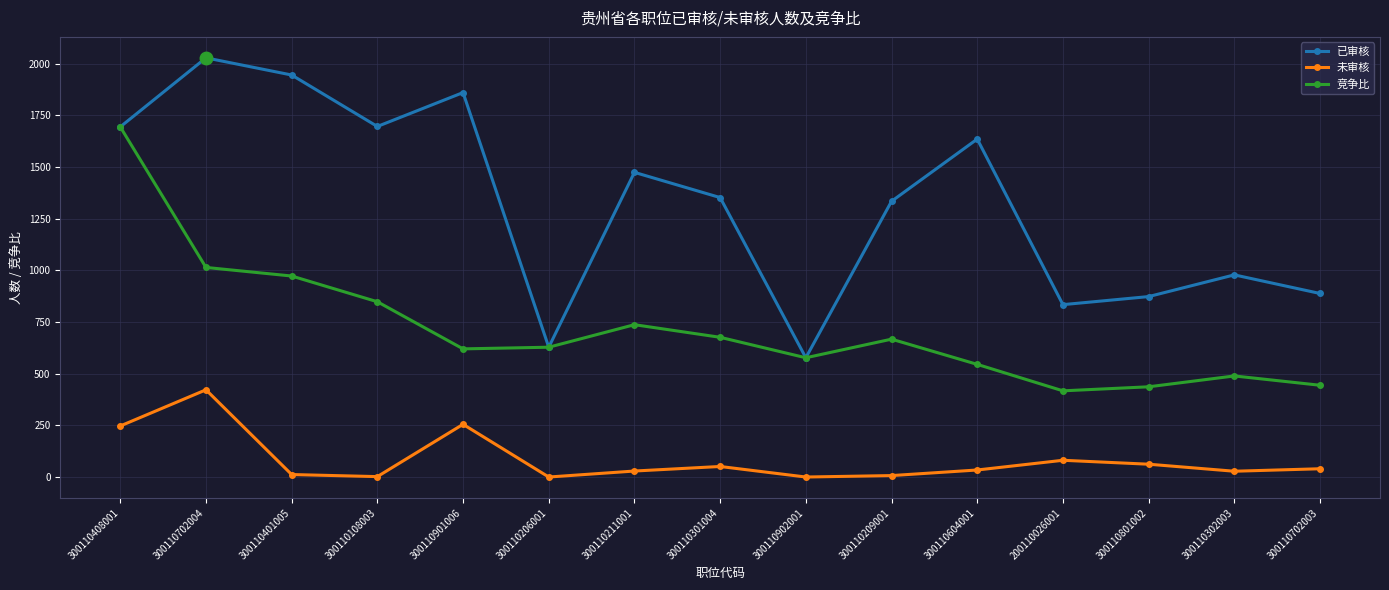

How many interior local valleys does the 已审核 series have?

4